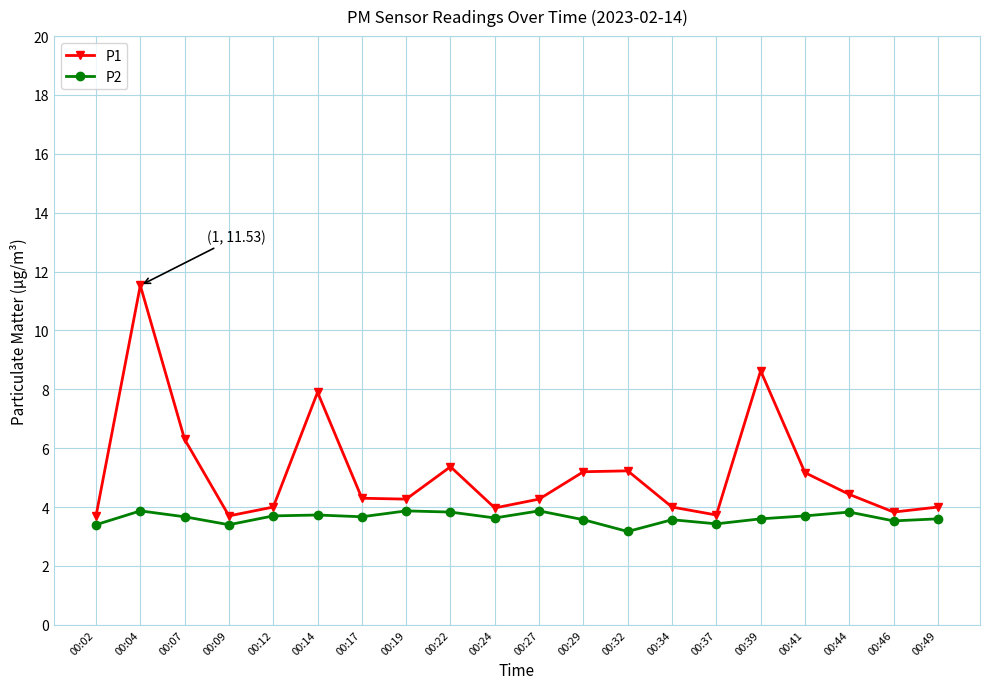

How many lines are shown in the chart?

2